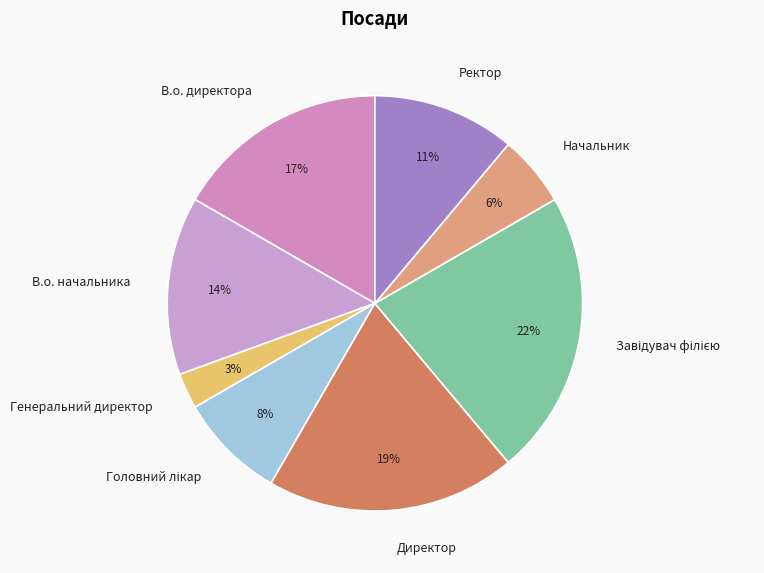

Do Ректор and В.о. начальника together represent more than half of the pie?

No